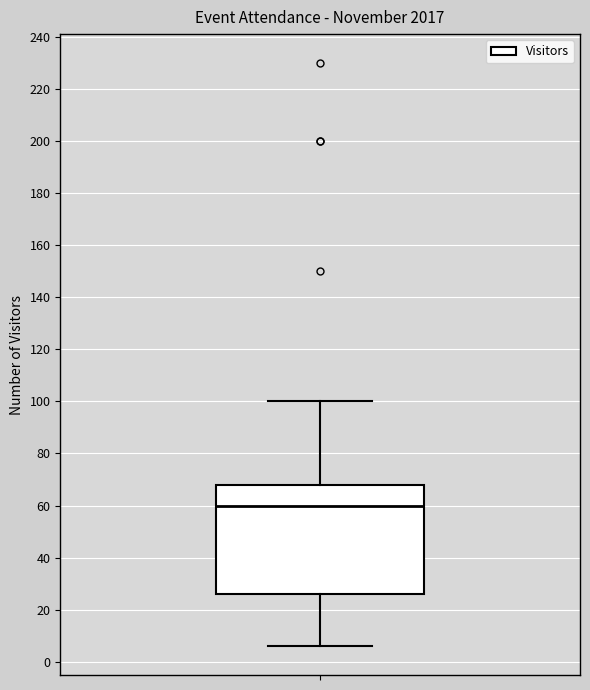

Transcribe this box plot: give where the median line is, the range the box spans, and where the two whiskers end, as read against the y-axis. The values are not printed on the chart, so give them approximately, as read against the axis.

median 60, box 26 to 68, whiskers 6 to 100